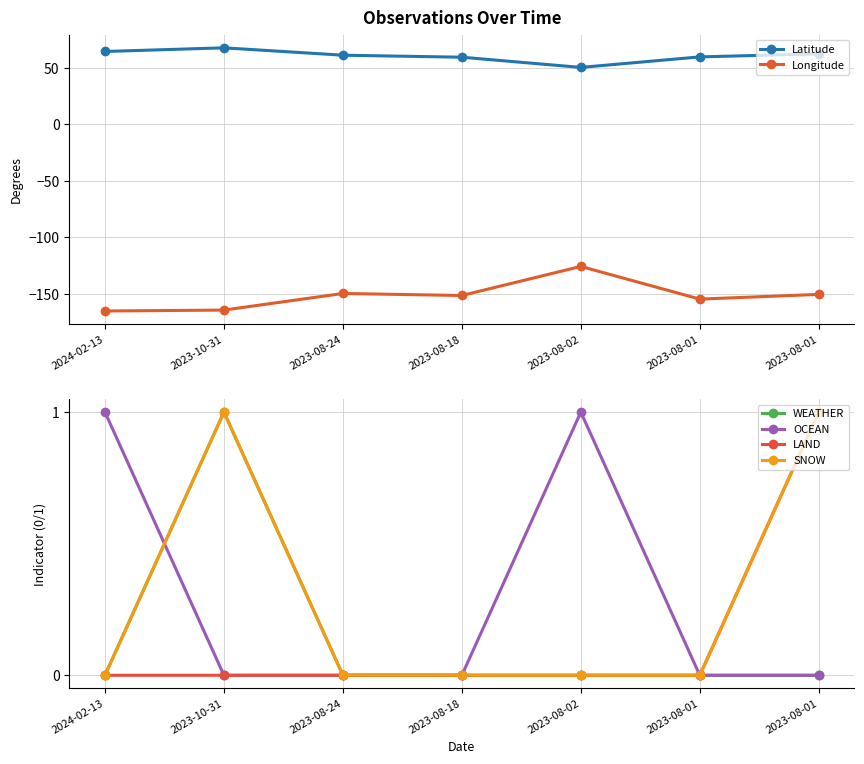

Which series has the widest spread of values?

Longitude